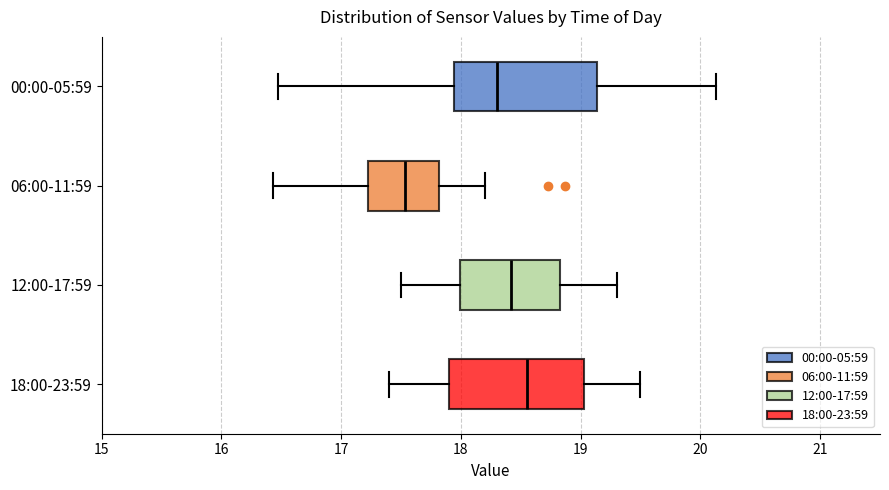

Where does the left whisker of the box for 00:00-05:59 end on the x-axis? The values are not printed on the chart, so give them approximately, as read against the axis.

16.5